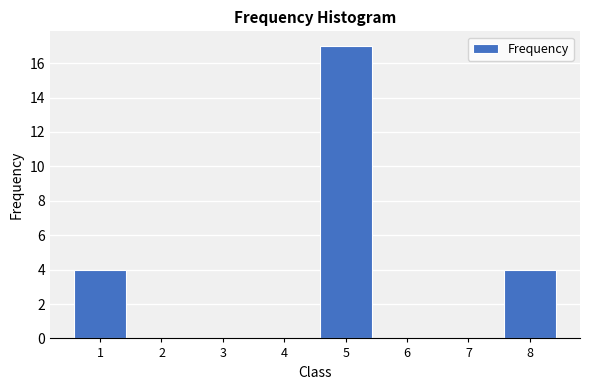

Reading left to right, extract all data points from this chart.

1=4	2=0	3=0	4=0	5=17	6=0	7=0	8=4